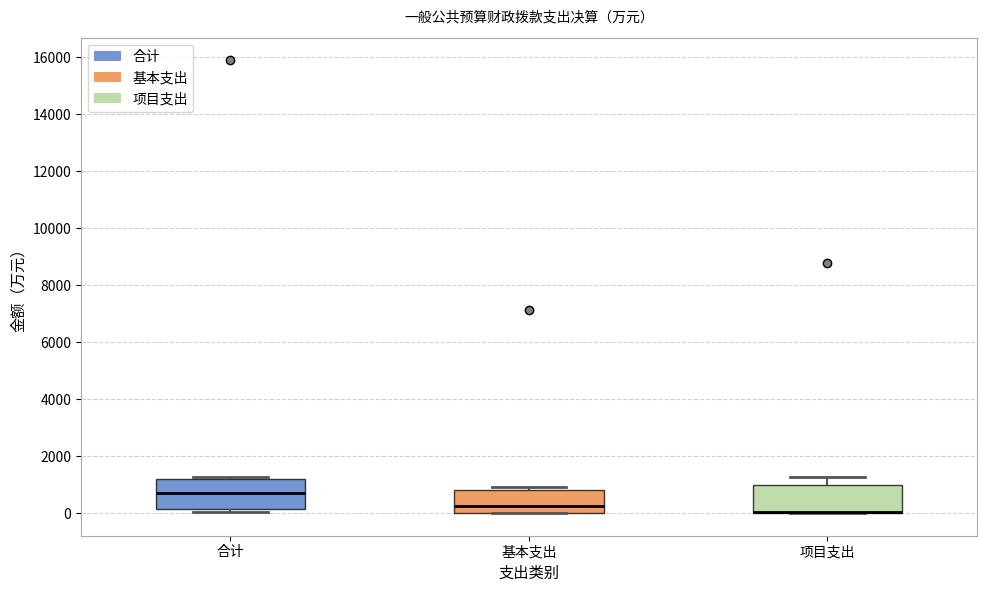

Reading left to right, read every box against the y-axis: the position of its median line, the range the box covers, and the ends of its whiskers. The values are not printed on the chart, so give them approximately, as read against the axis.

合计: median 800, box 200 to 1200, whiskers 0 to 1200 (just above the box's upper edge)
基本支出: median 200, box 0 to 800, whiskers 0 to 1000
项目支出: median 0 (drawn on the box's lower edge), box 0 to 1000, whiskers 0 to 1200